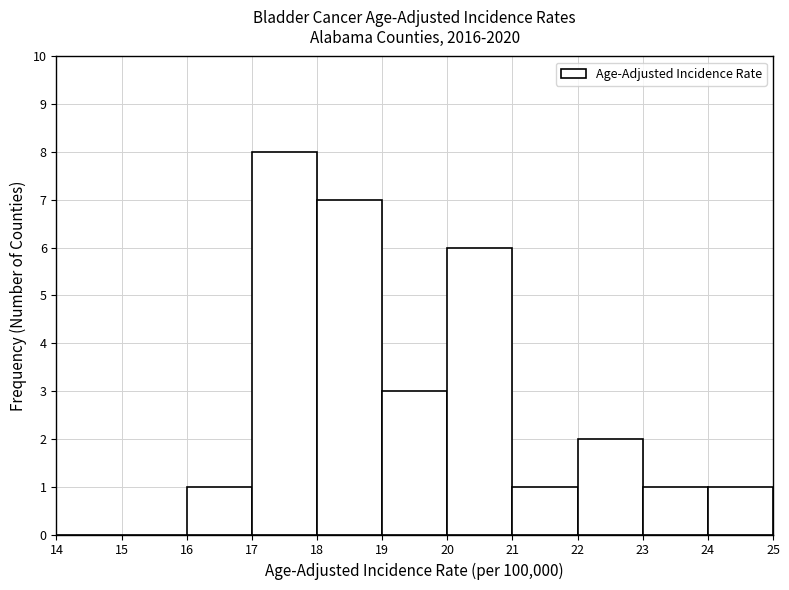

Reading left to right, transcribe this chart: for each bar, give the range it covers on the x-axis and its height. The values are not printed on the chart, so give them approximately, as read against the axis.

14 to 15: 0
15 to 16: 0
16 to 17: 1
17 to 18: 8
18 to 19: 7
19 to 20: 3
20 to 21: 6
21 to 22: 1
22 to 23: 2
23 to 24: 1
24 to 25: 1